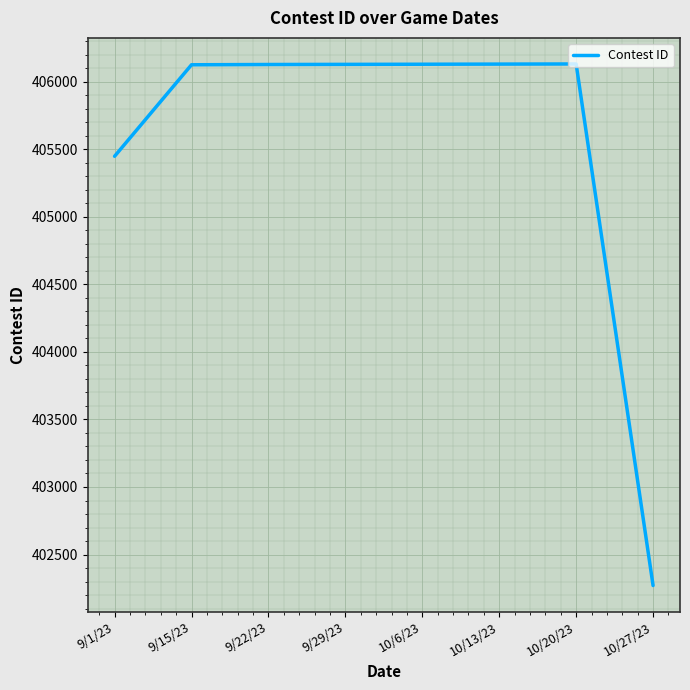

How many values are below 406127?

4